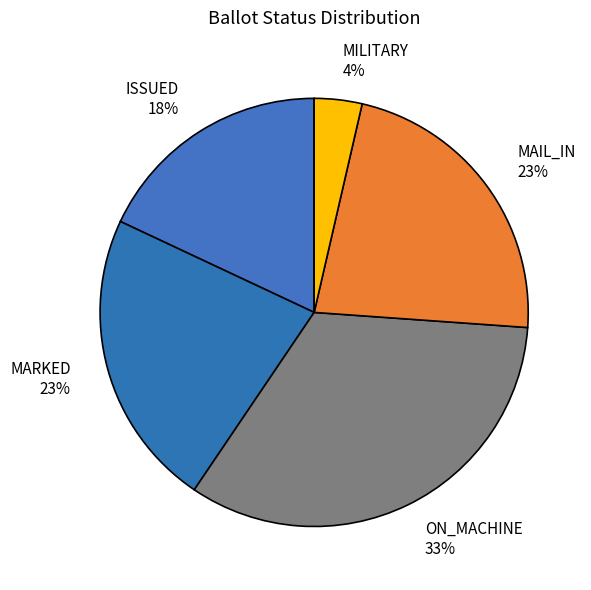

What percentage is the MARKED slice, to the nearest percent?

23%